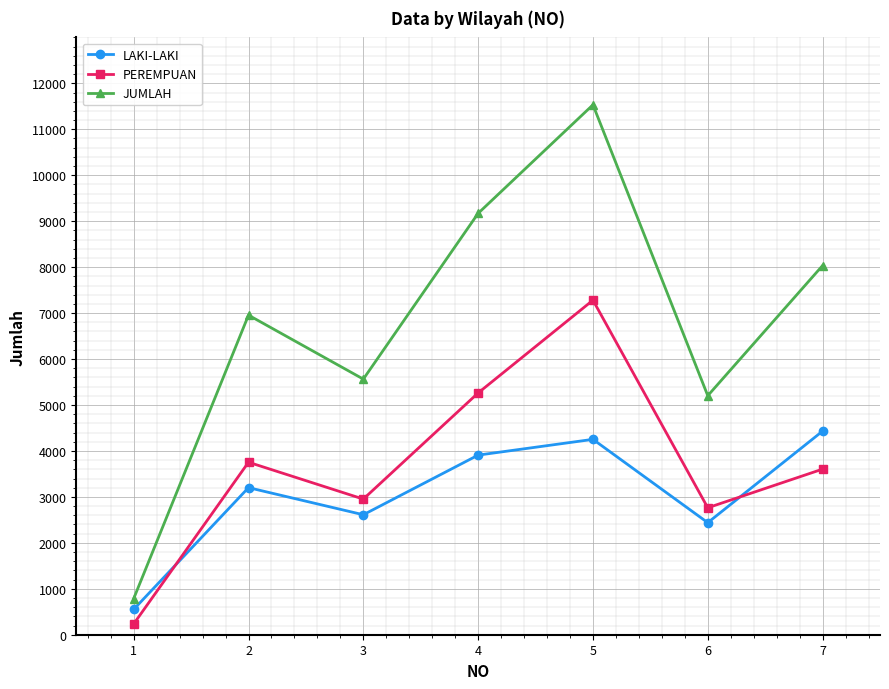

Reading left to right, what are all the values shown in this chart?

LAKI-LAKI: 1=551	2=3201	3=2611	4=3909	5=4252	6=2439	7=4431
PEREMPUAN: 1=235	2=3754	3=2952	4=5262	5=7281	6=2763	7=3604
JUMLAH: 1=786	2=6955	3=5563	4=9171	5=11533	6=5202	7=8035